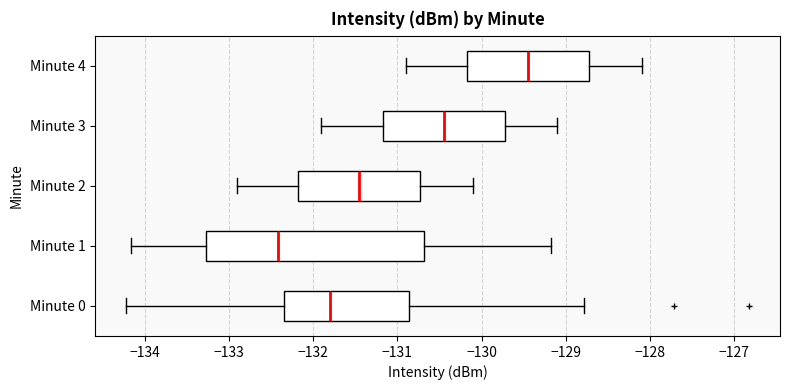

Where does the right whisker of the box for Minute 1 end on the x-axis? The values are not printed on the chart, so give them approximately, as read against the axis.

-129.2